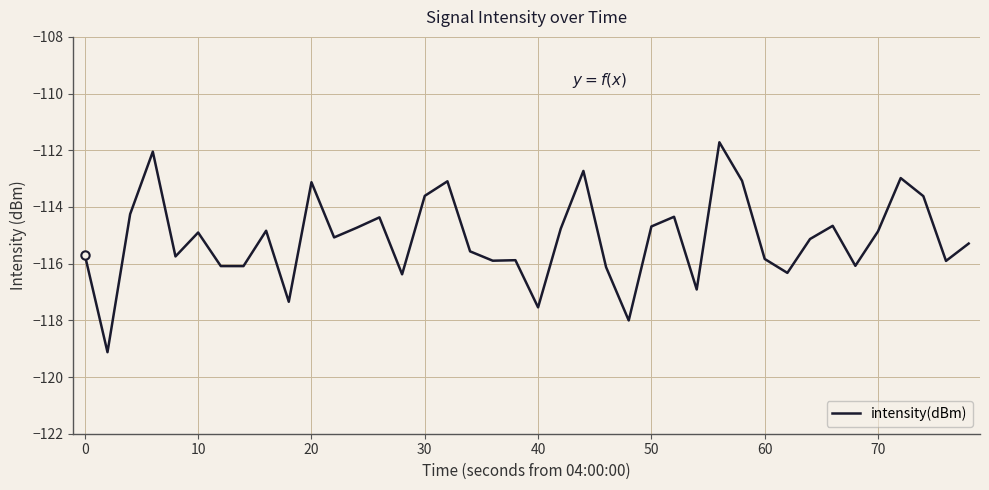

What is the minimum value shown in the chart?

-119.1